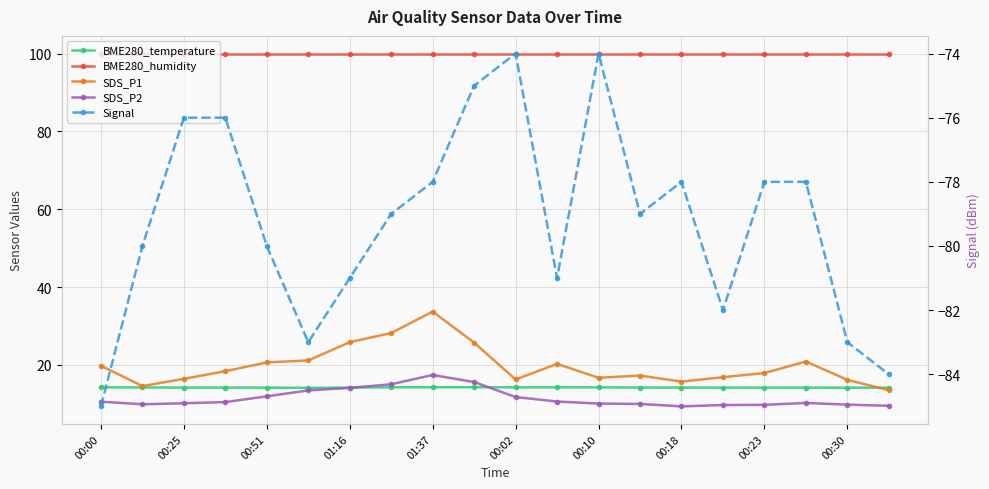

Read the BME280_temperature value at 00:30.

14.2